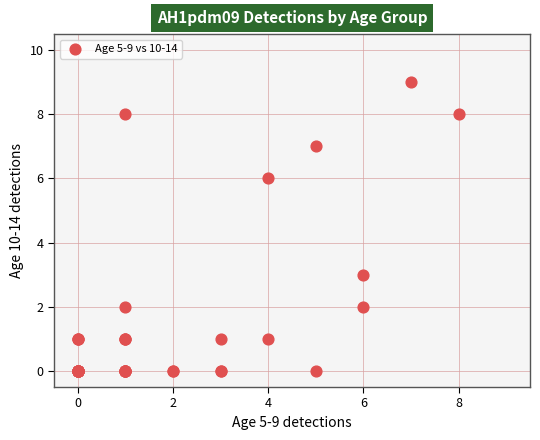

What Y value in the scatter plot is closest to 4?

3